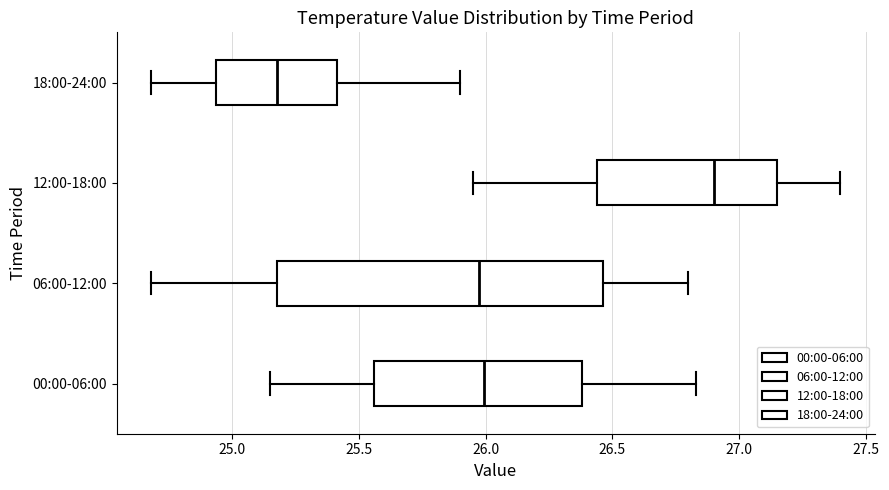

Reading bottom to top, read every box against the x-axis: the position of its median line, the range the box covers, and the ends of its whiskers. The values are not printed on the chart, so give them approximately, as read against the axis.

00:00-06:00: median 26.00, box 25.55 to 26.40, whiskers 25.15 to 26.85
06:00-12:00: median 26.00, box 25.20 to 26.45, whiskers 24.70 to 26.80
12:00-18:00: median 26.90, box 26.45 to 27.15, whiskers 25.95 to 27.40
18:00-24:00: median 25.20, box 24.95 to 25.40, whiskers 24.70 to 25.90